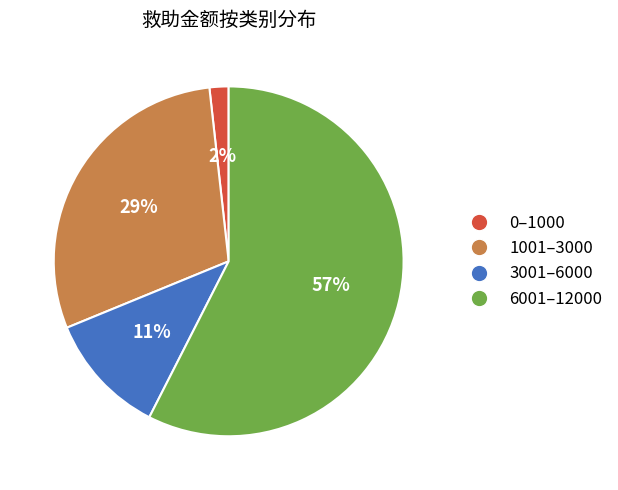

Which category has the smallest portion of the pie?

0–1000